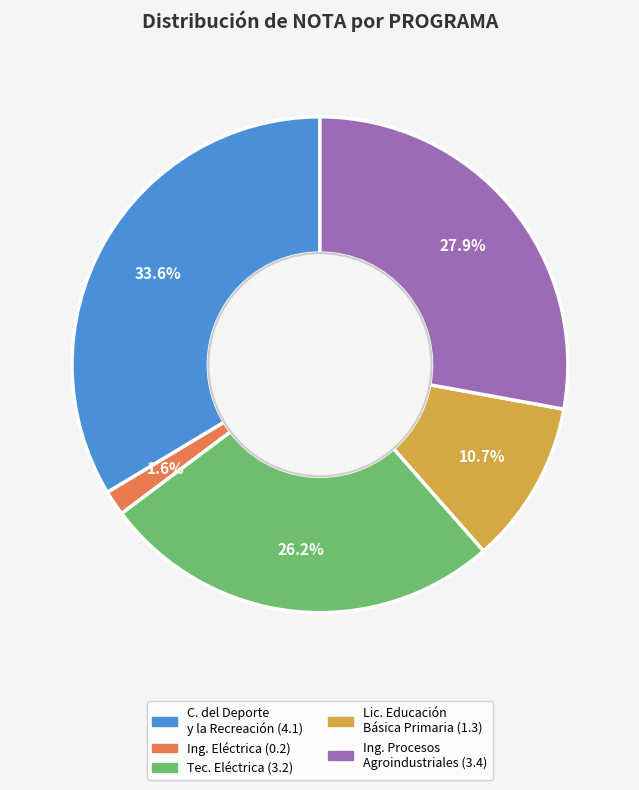

Is there a majority slice in this chart?

No